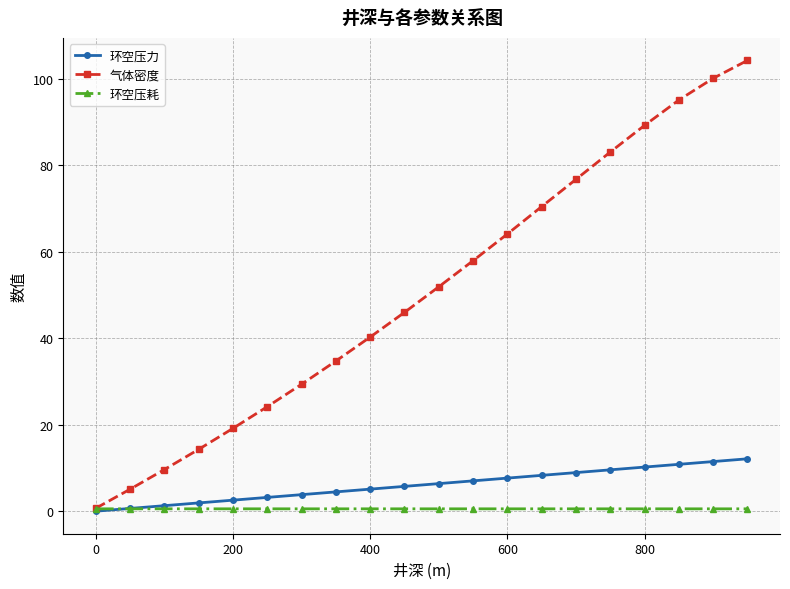

What is the value of the 环空压耗 point at the 7th from the left?

0.5